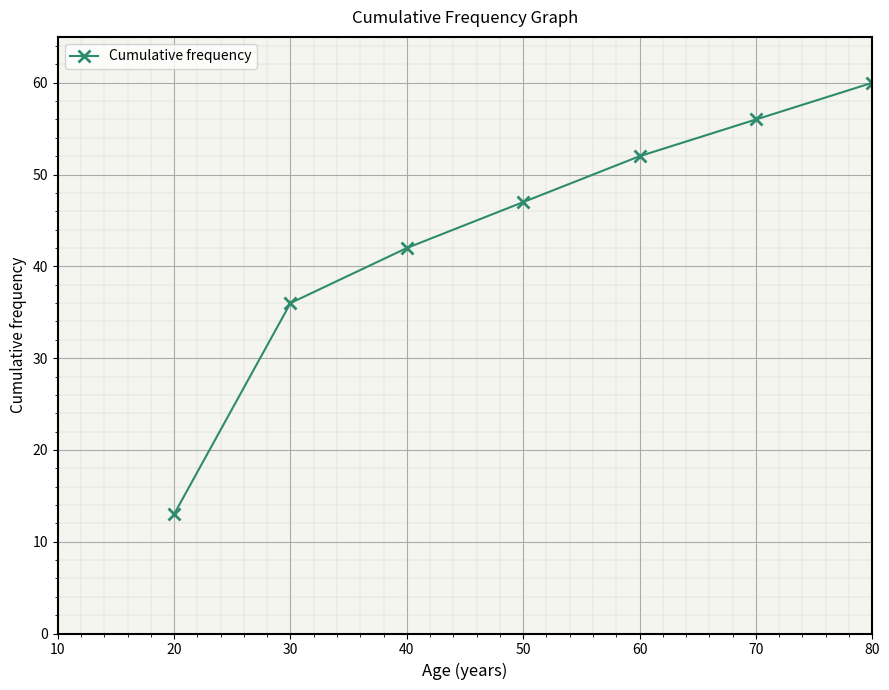

True or false: the data shows 89 at 60.

False